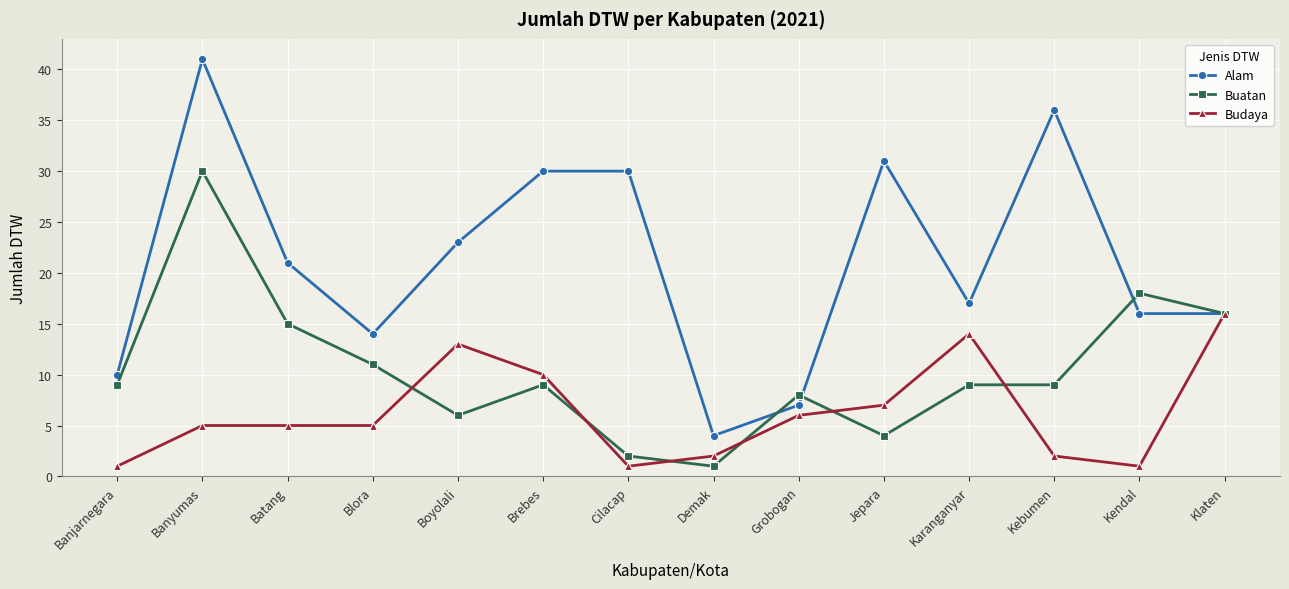

Which series has the largest range (max minus min)?

Alam